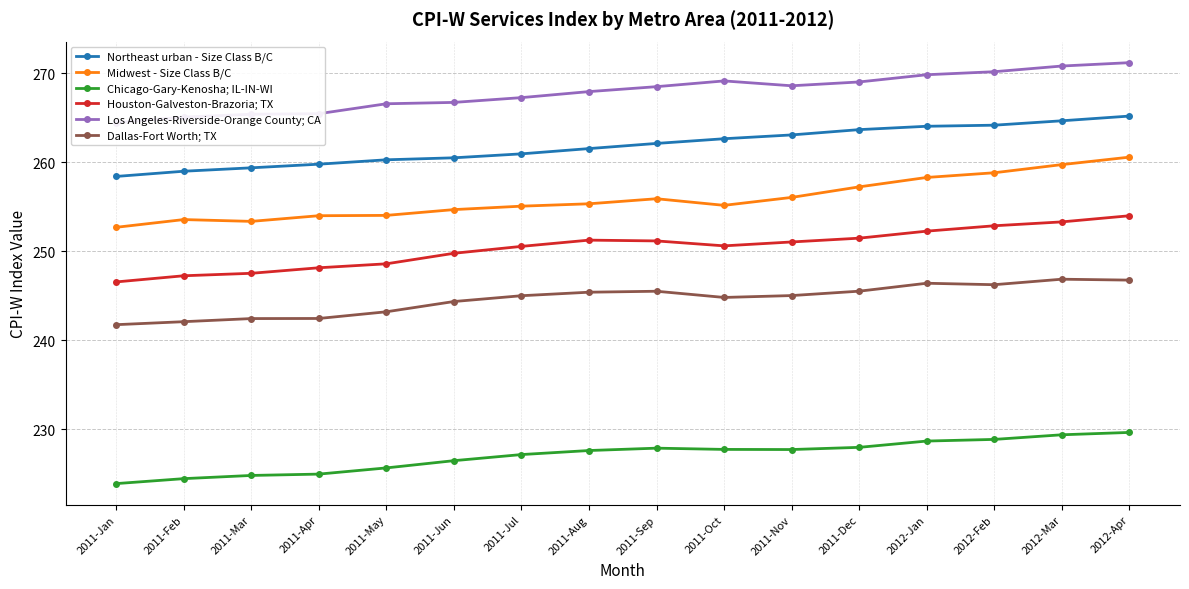

What are all the series names shown in the legend?

Northeast urban - Size Class B/C, Midwest - Size Class B/C, Chicago-Gary-Kenosha; IL-IN-WI, Houston-Galveston-Brazoria; TX, Los Angeles-Riverside-Orange County; CA, Dallas-Fort Worth; TX